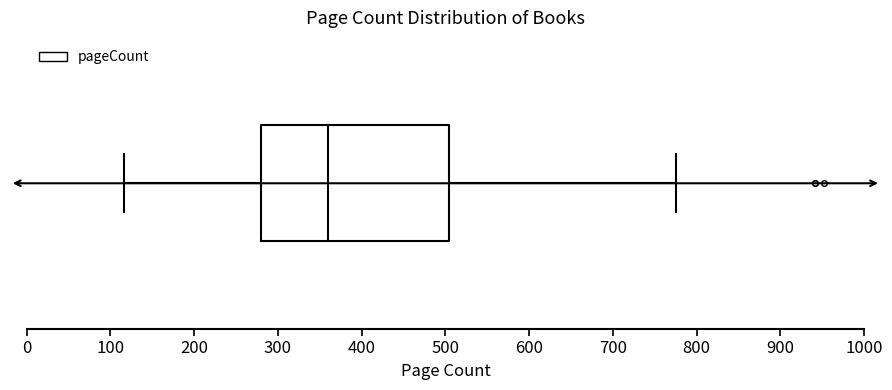

Where does the left whisker of the box end on the x-axis? The values are not printed on the chart, so give them approximately, as read against the axis.

120